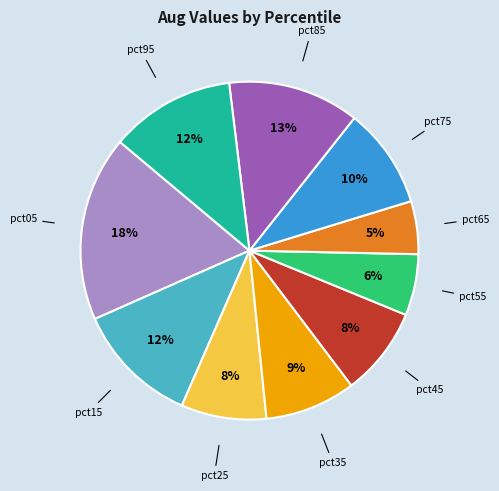

Is the sum of pct65 and pct25 greater than half?

No